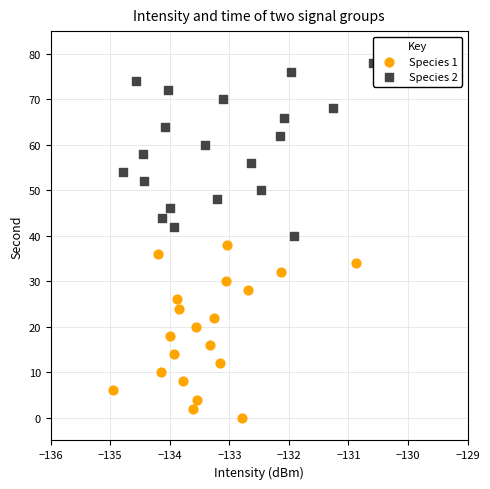

What are all the series names shown in the legend?

Species 1, Species 2